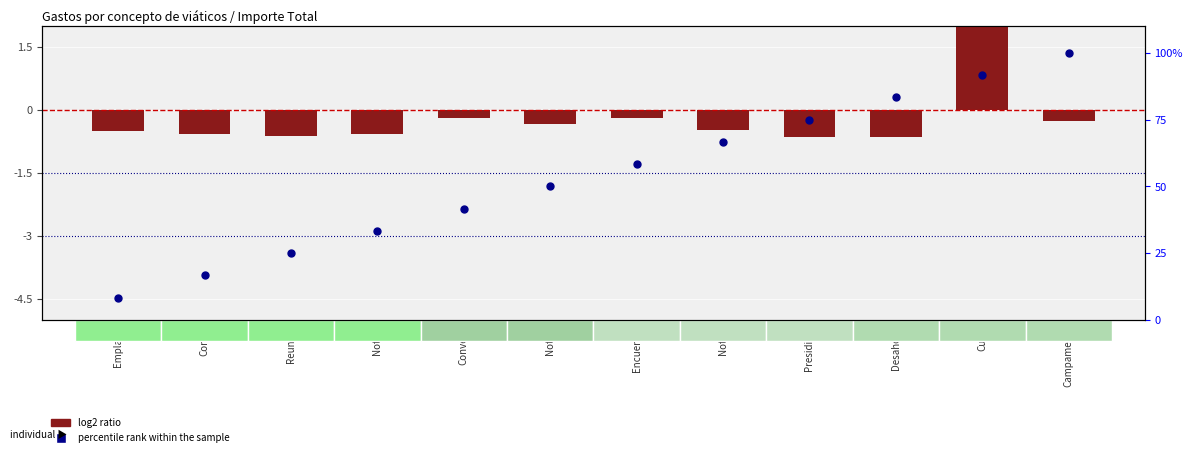

Which series has the largest Y range (max minus min)?

percentile rank within the sample